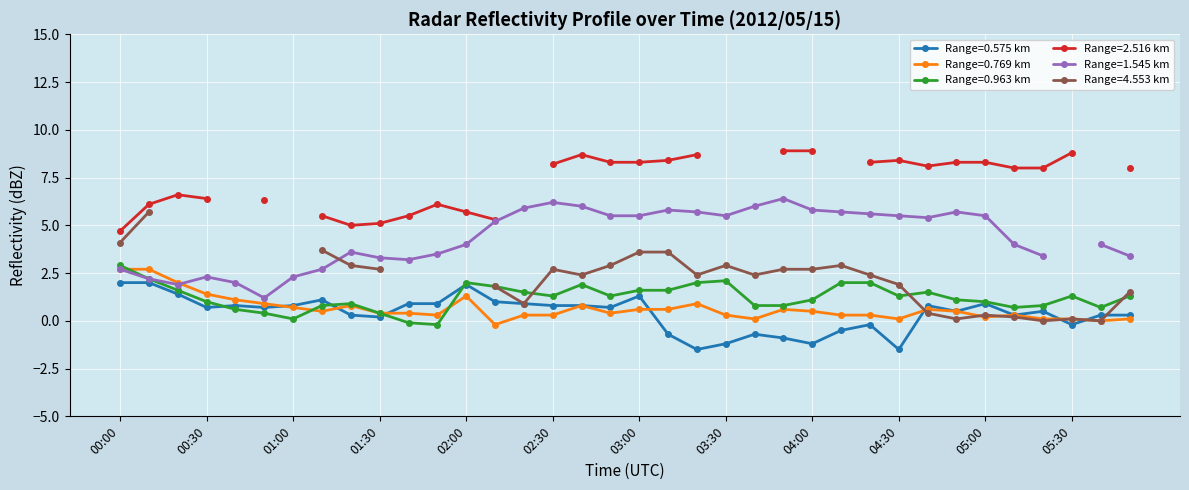

What is the sum of the 0.963 values at 04:00 and 02:50?

2.4